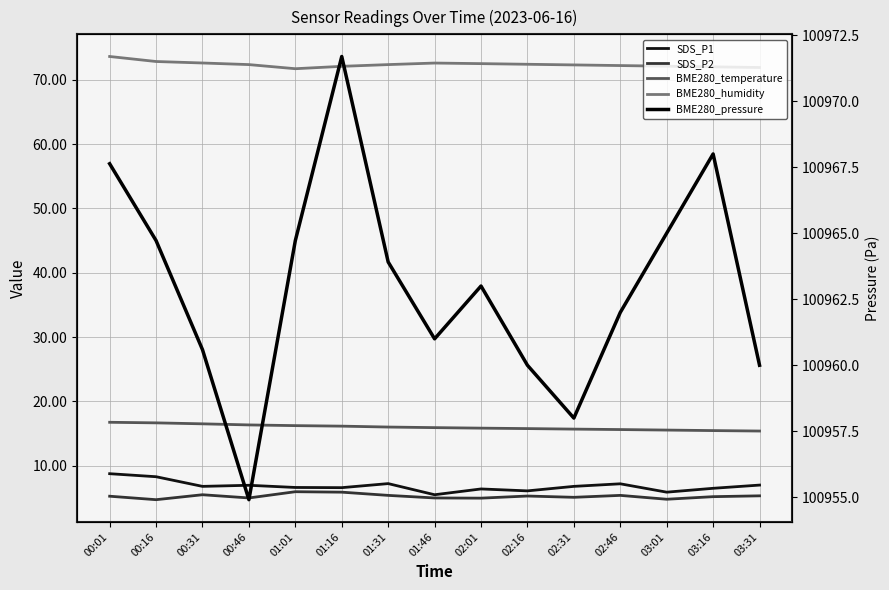

Which series has the largest range (max minus min)?

BME280_pressure